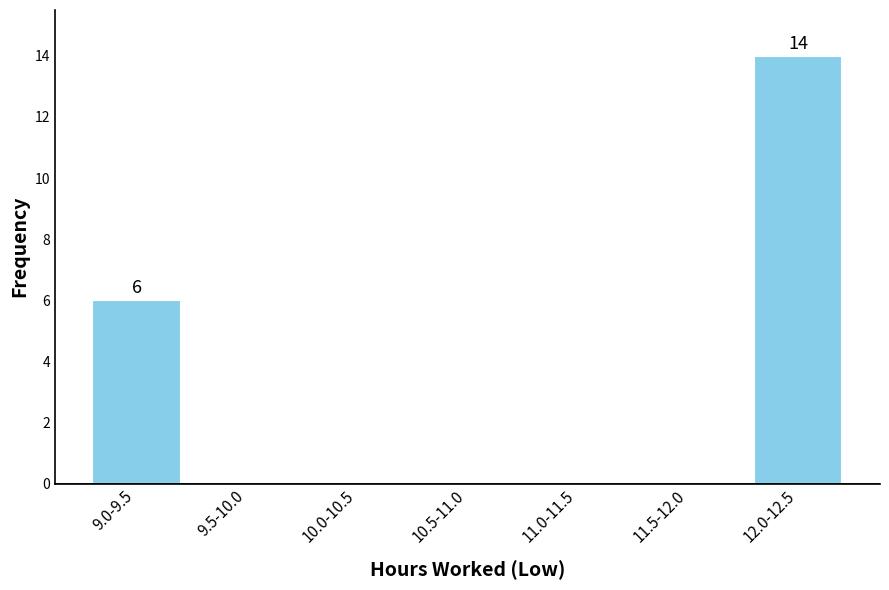

Reading right to left, list all the values displayed in this chart.

12.0-12.5=14	11.5-12.0=0	11.0-11.5=0	10.5-11.0=0	10.0-10.5=0	9.5-10.0=0	9.0-9.5=6